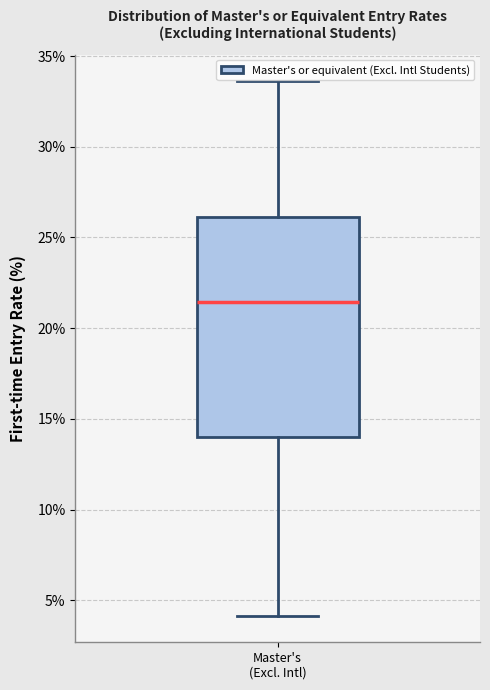

Transcribe this box plot: give where the median line is, the range the box spans, and where the two whiskers end, as read against the y-axis. The values are not printed on the chart, so give them approximately, as read against the axis.

median 21.5, box 14.0 to 26.0, whiskers 4.0 to 33.5